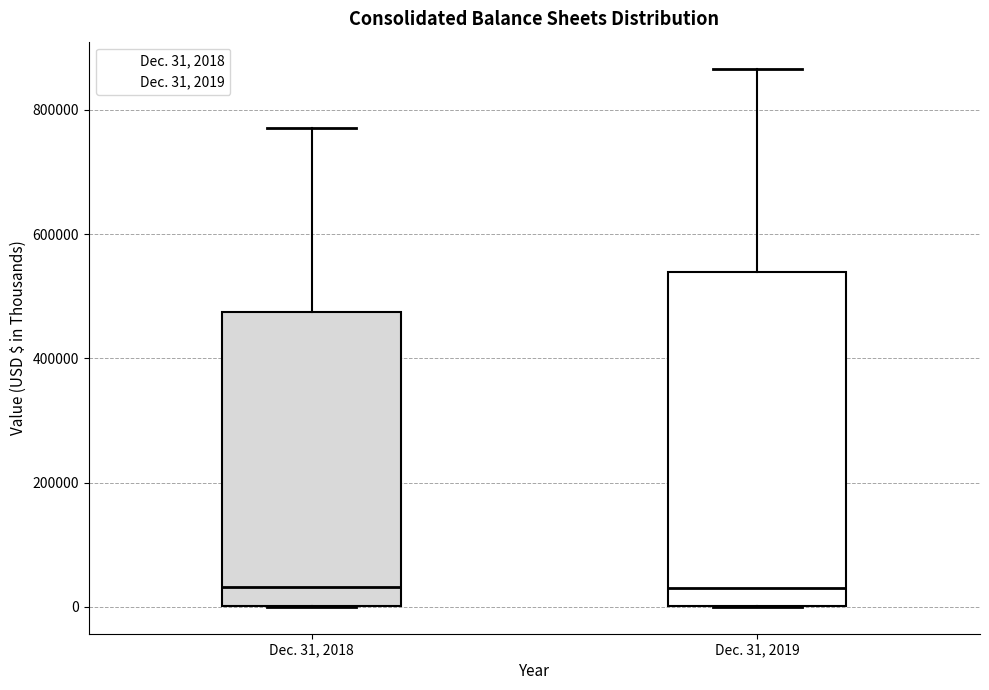

Where does the median line of the box for Dec. 31, 2019 sit on the y-axis? The values are not printed on the chart, so give them approximately, as read against the axis.

40000